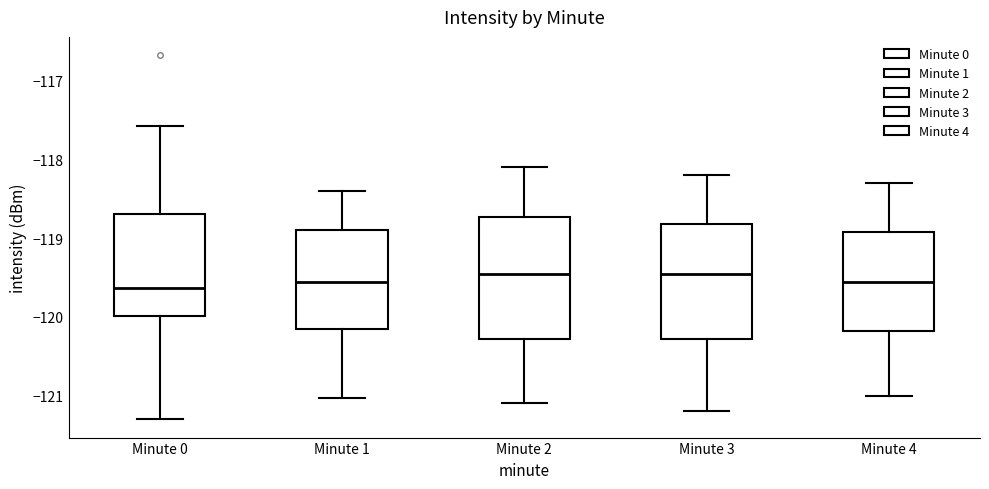

Reading left to right, transcribe this box plot: for each box, give where its median line is, the range the box spans, and where its two whiskers end, as read against the y-axis. The values are not printed on the chart, so give them approximately, as read against the axis.

Minute 0: median -119.6, box -120.0 to -118.7, whiskers -121.3 to -117.6
Minute 1: median -119.5, box -120.1 to -118.9, whiskers -121.0 to -118.4
Minute 2: median -119.4, box -120.3 to -118.7, whiskers -121.1 to -118.1
Minute 3: median -119.4, box -120.3 to -118.8, whiskers -121.2 to -118.2
Minute 4: median -119.5, box -120.2 to -118.9, whiskers -121.0 to -118.3